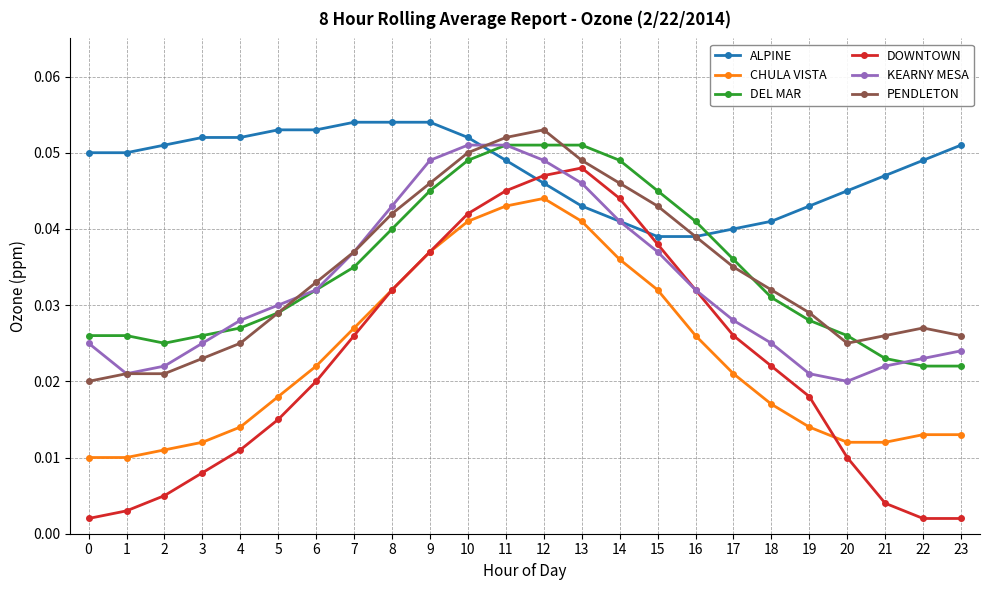

Which series has the largest total across all categories?

ALPINE